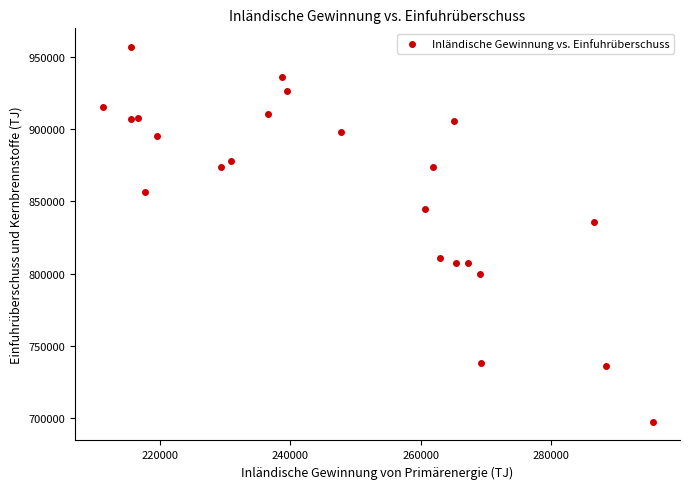

What Y value in the scatter plot is closest to 827095?

835770